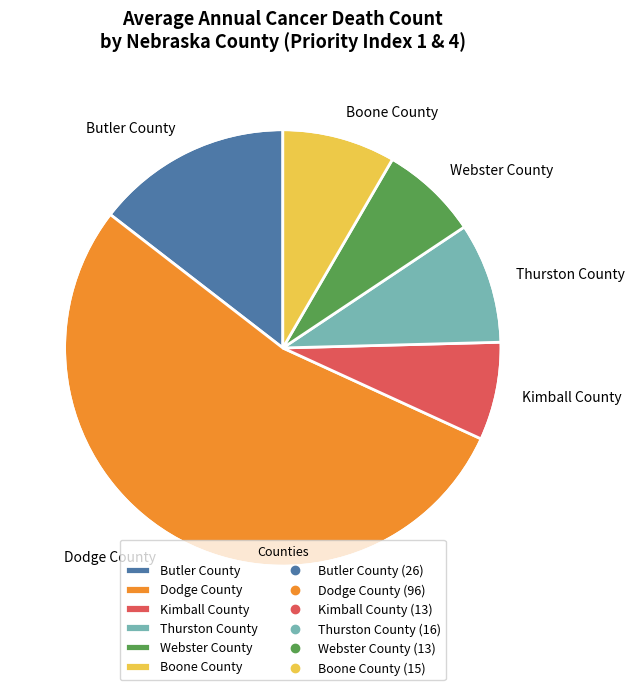

Is it true that Boone County is 8% of the pie?

True